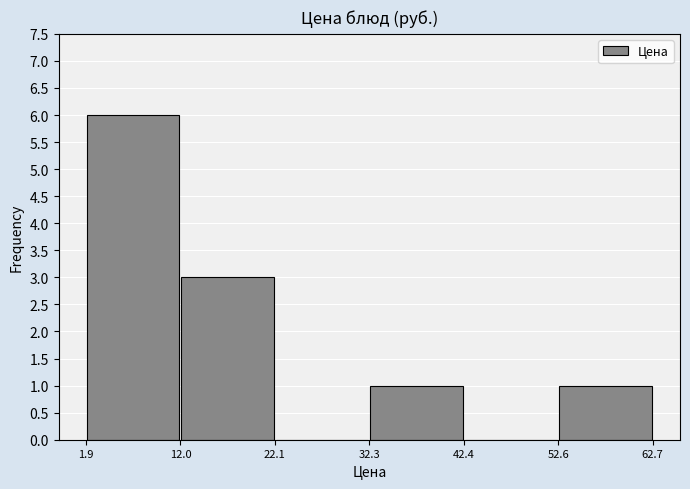

What is the height of the bar covering 1.9 to 12.0 on the x-axis? The values are not printed on the chart, so give them approximately, as read against the axis.

6